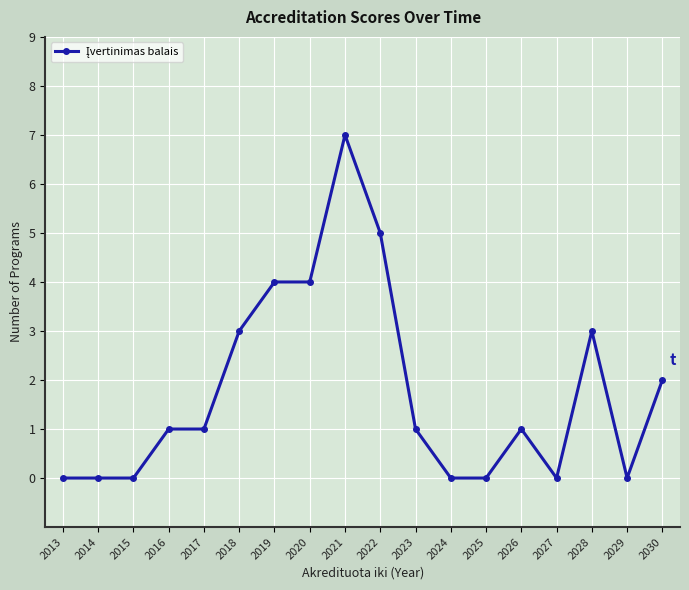

What is the approximate value at 2018?

3